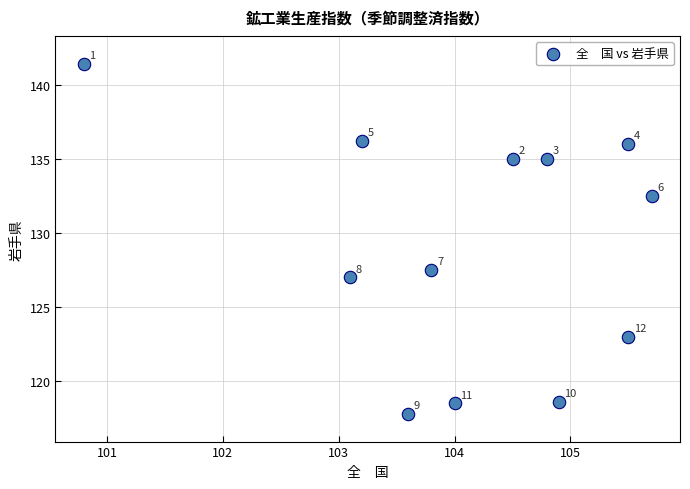

What is the range of Y values (max minus min)?

23.6